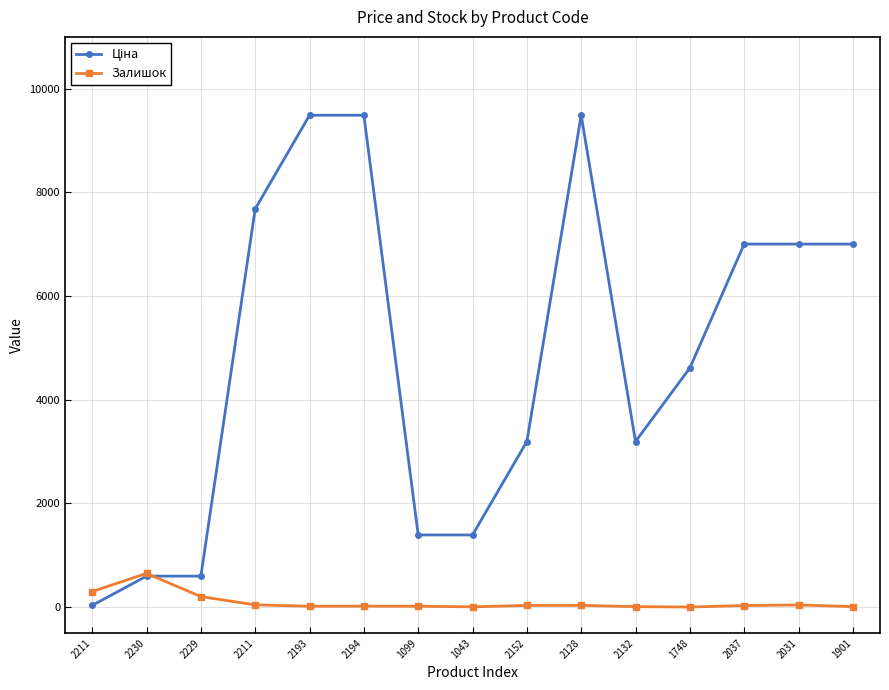

List the labels in order of Ціна value, largest first.

2193, 2194, 2128, 2211, 2037, 2031, 1901, 1748, 2152, 2132, 1099, 1043, 2230, 2229, 2211